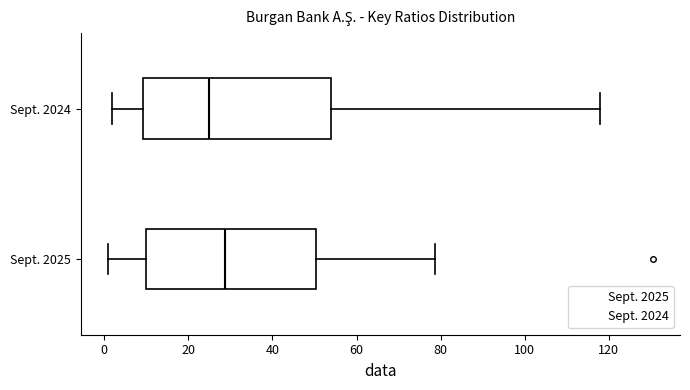

Which box's median line is the furthest to the right?

Sept. 2025